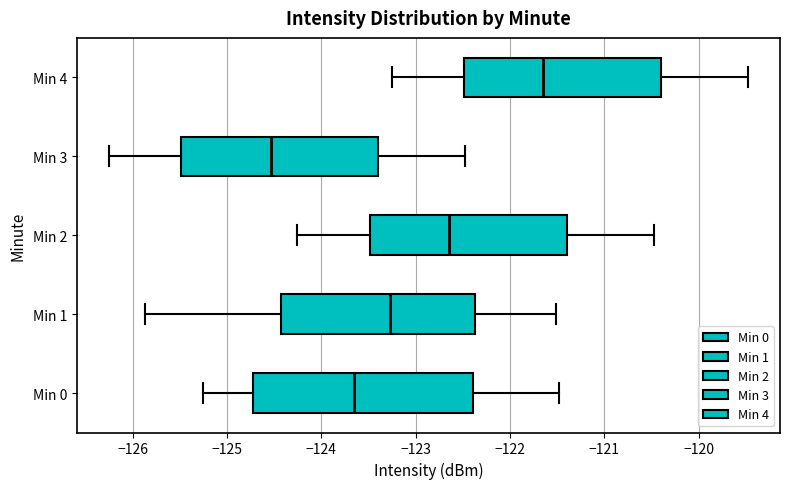

Reading bottom to top, read every box against the x-axis: the position of its median line, the range the box covers, and the ends of its whiskers. The values are not printed on the chart, so give them approximately, as read against the axis.

Min 0: median -123.6, box -124.7 to -122.4, whiskers -125.3 to -121.5
Min 1: median -123.3, box -124.4 to -122.4, whiskers -125.9 to -121.5
Min 2: median -122.6, box -123.5 to -121.4, whiskers -124.3 to -120.5
Min 3: median -124.5, box -125.5 to -123.4, whiskers -126.3 to -122.5
Min 4: median -121.6, box -122.5 to -120.4, whiskers -123.3 to -119.5